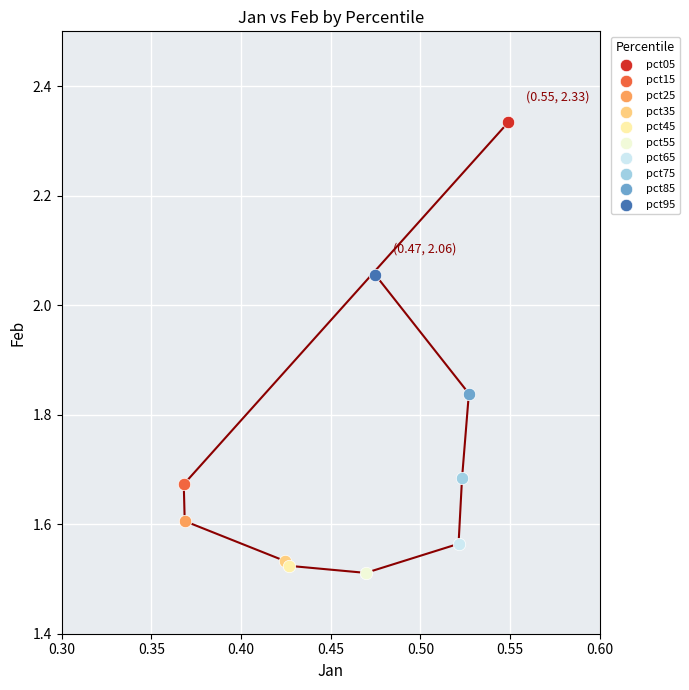

What are all the series names shown in the legend?

pct05, pct15, pct25, pct35, pct45, pct55, pct65, pct75, pct85, pct95